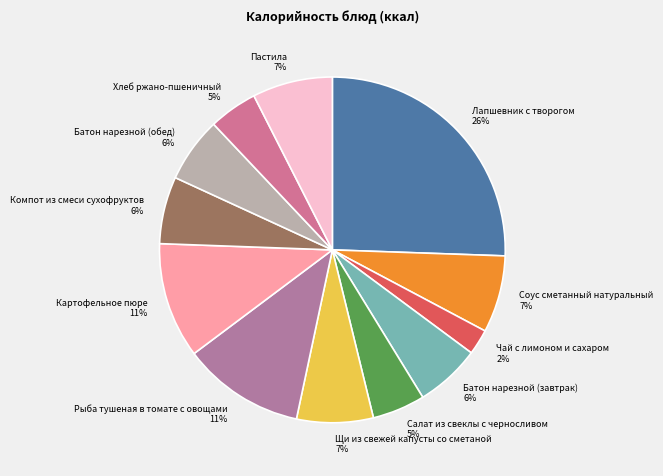

Which slice is the largest?

Лапшевник с творогом